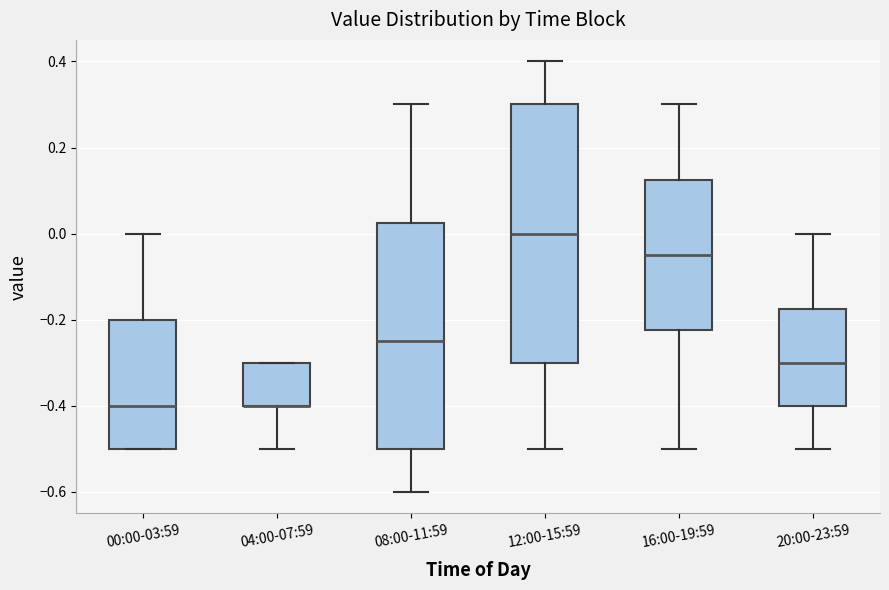

Comparing the boxes themselves (not the whiskers), which one is the tallest?

12:00-15:59